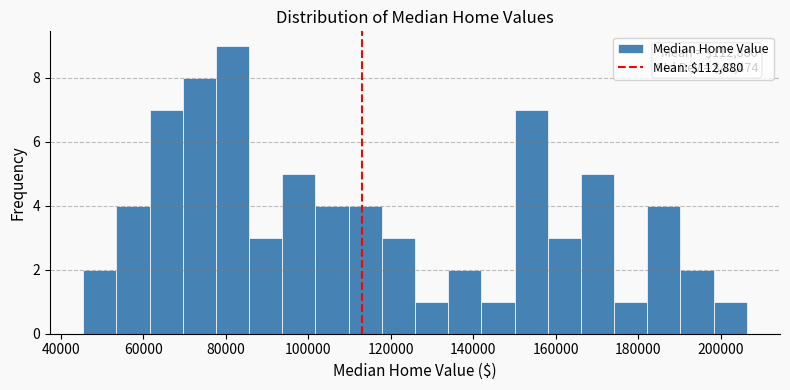

Over which range of the x-axis is the bar tallest?

78000 to 86000